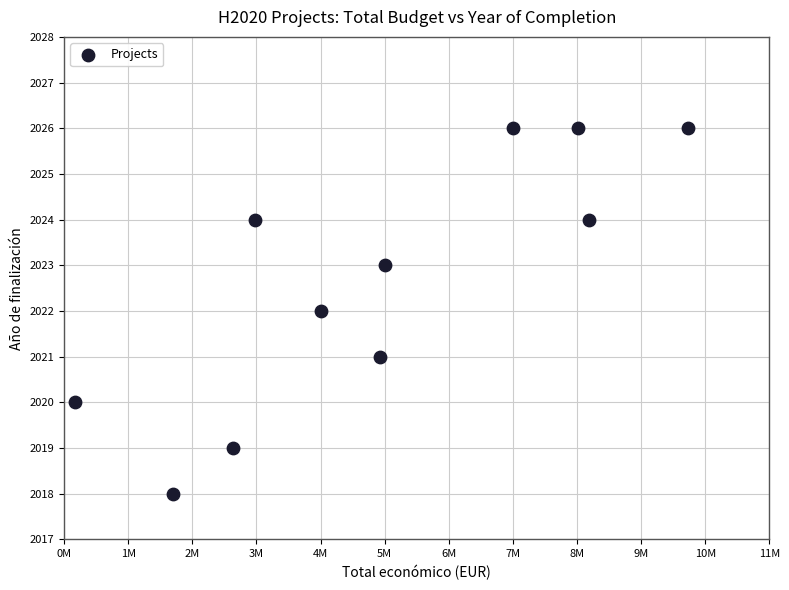

What is the range of Y values (max minus min)?

8